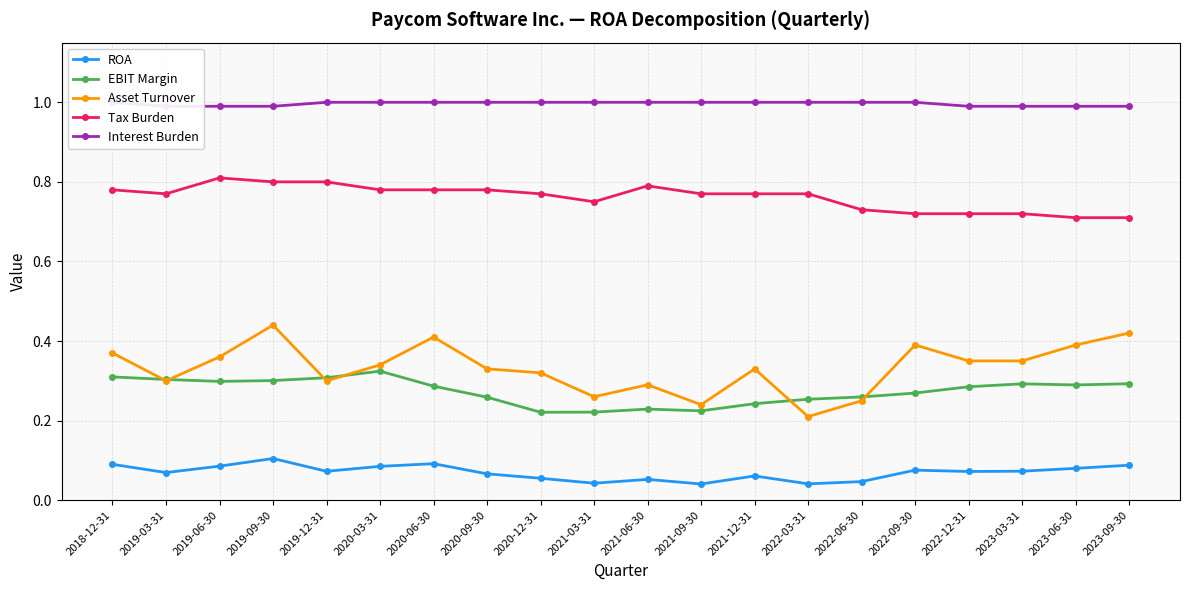

What is the total value across all series at 2019-12-31?

2.5